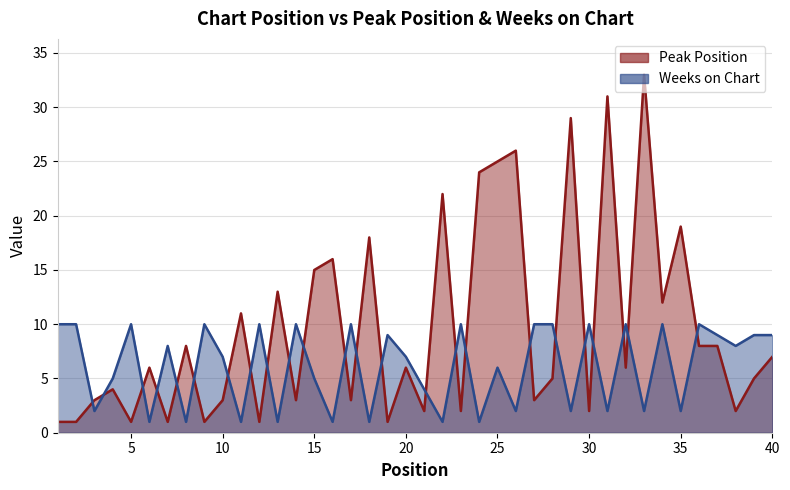

What is the sum of all Weeks on Chart values?

246